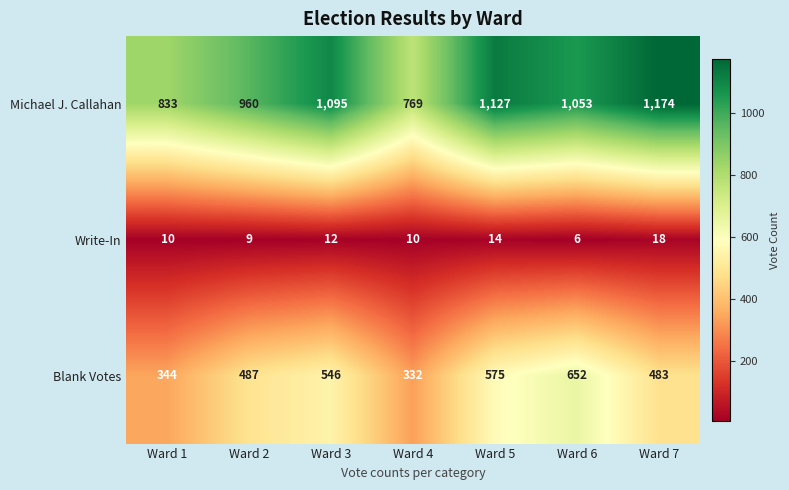

How many series are shown in this chart?

3